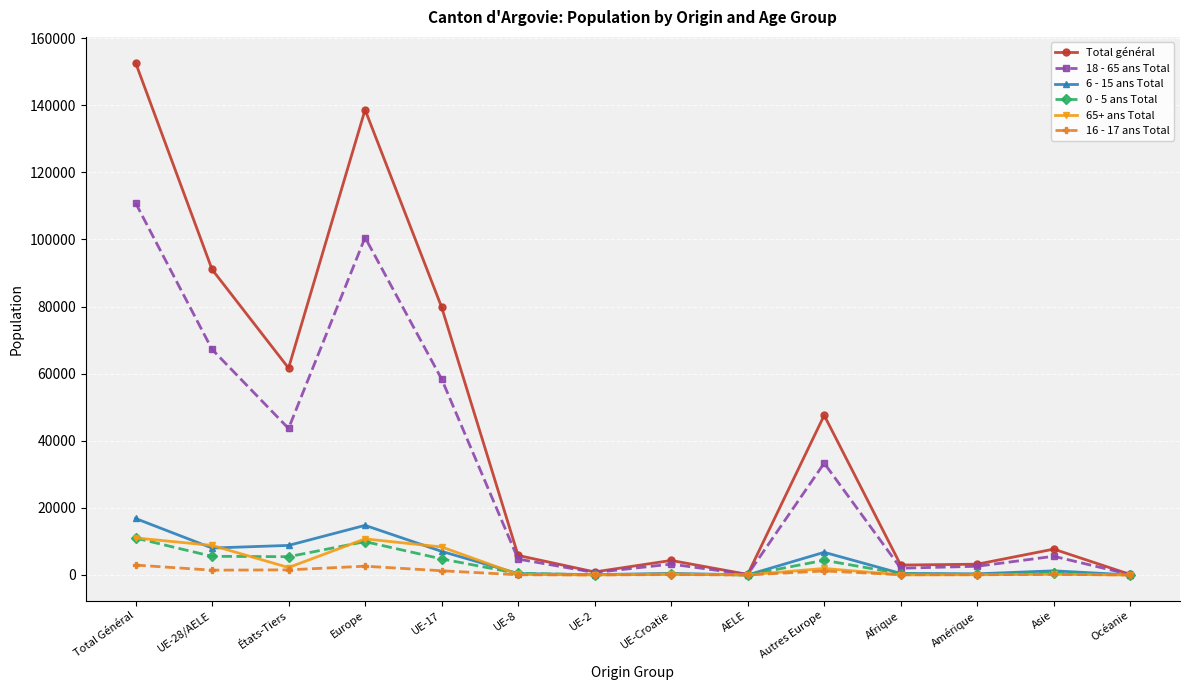

The Total général series shows 79854 at UE-17. True or false?

True